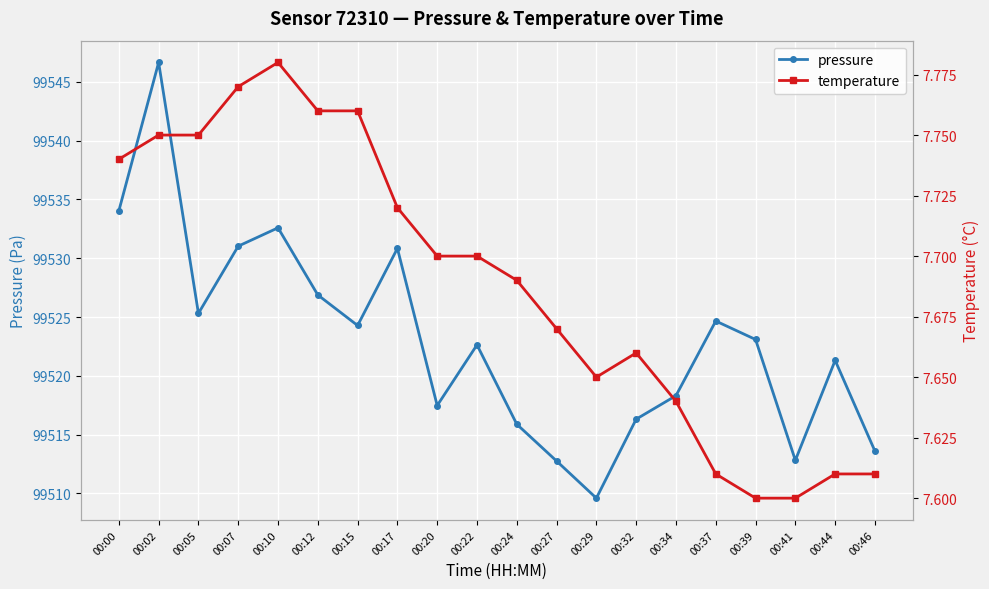

What are all the series names shown in the legend?

pressure, temperature